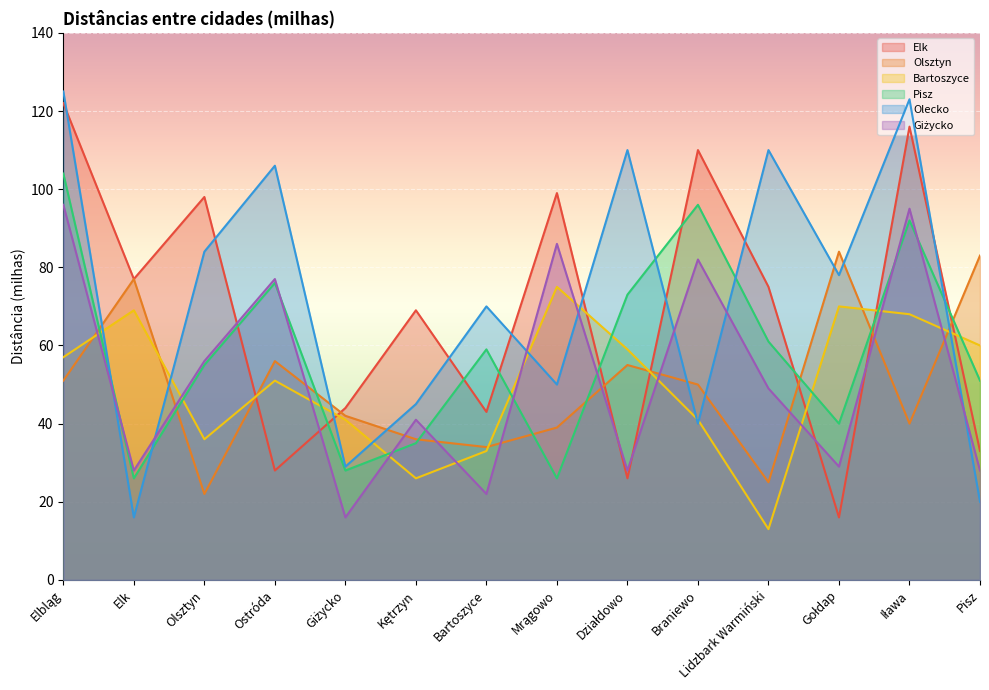

What is the label of the 13th point from the right?

Elk